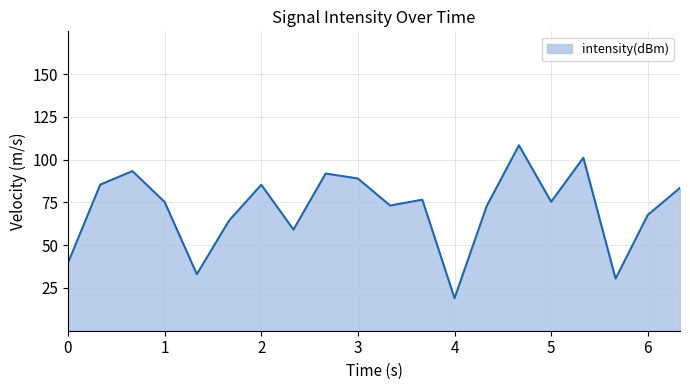

What is the difference between the maximum and minimum values?

89.4